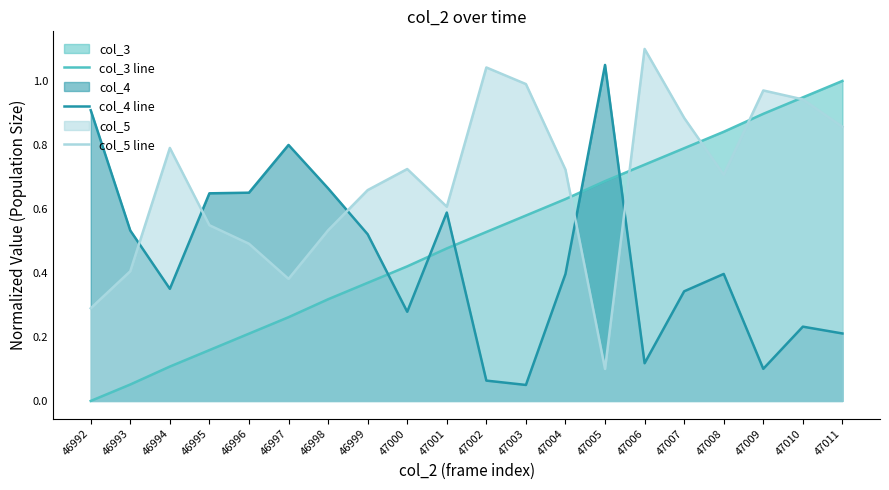

True or false: col_3 line has more than 1 points higher than both neighbors.

False